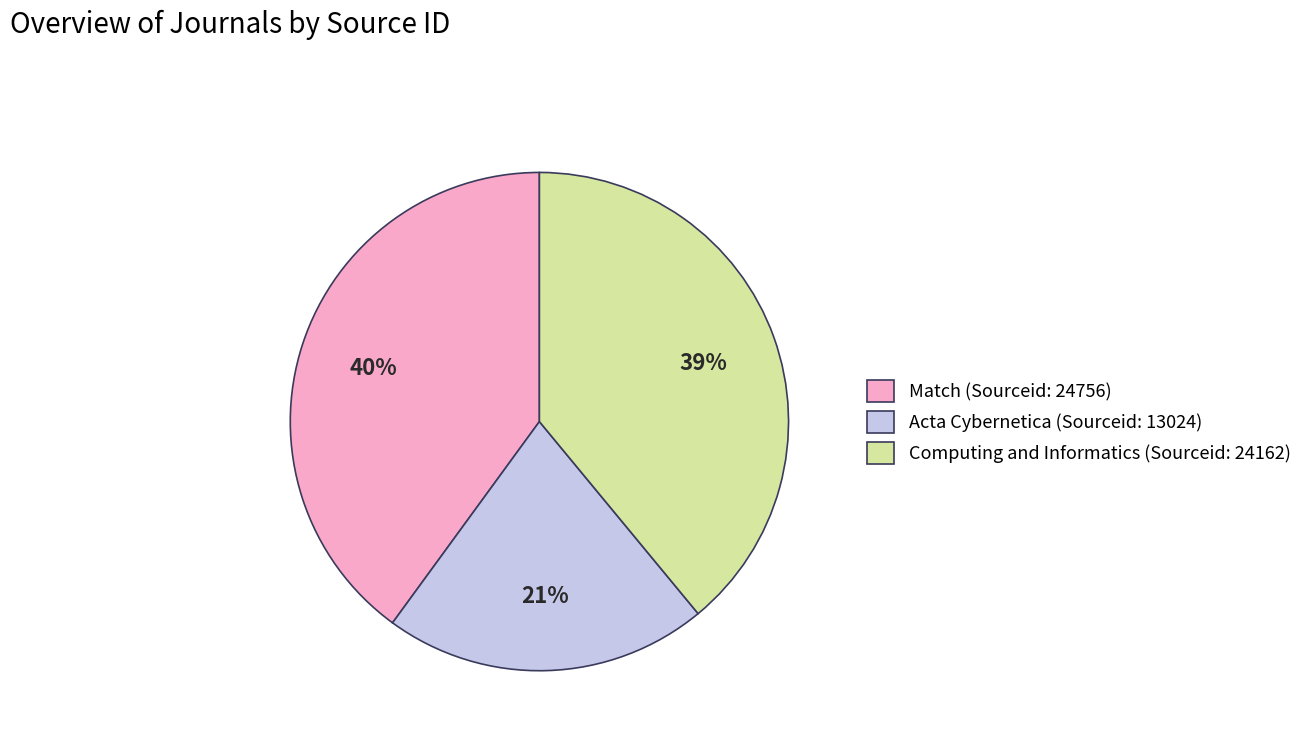

True or false: Match (Sourceid: 24756) accounts for 40% of the total.

True